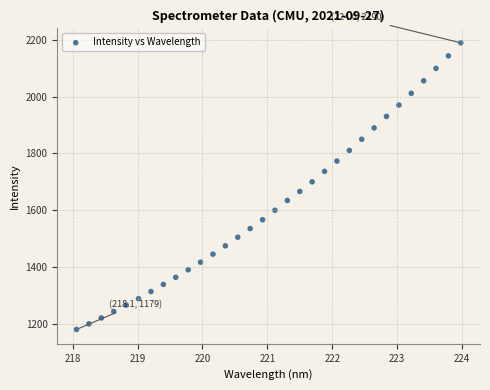

What is the range of X values (max minus min)?

5.9